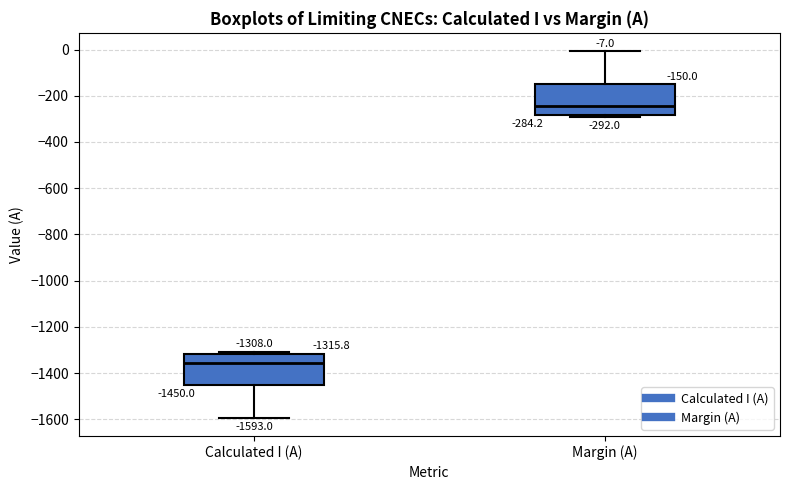

Which box's median line is the lowest?

Calculated I (A)